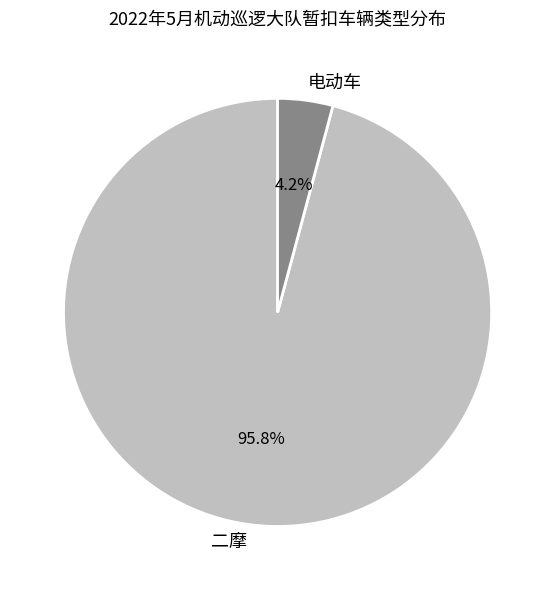

Does 电动车 account for over 50% of the chart?

No